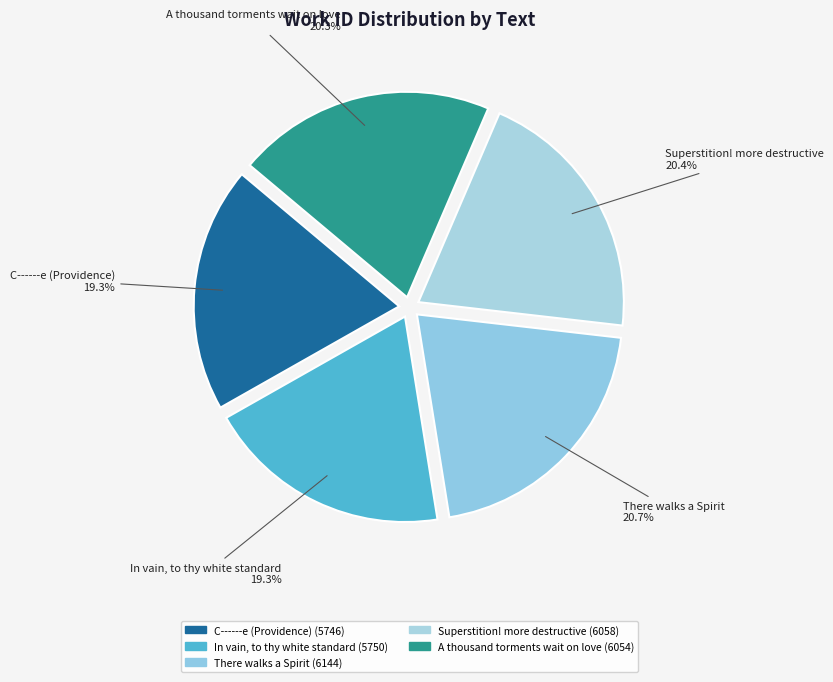

How many slices are in this pie chart?

5